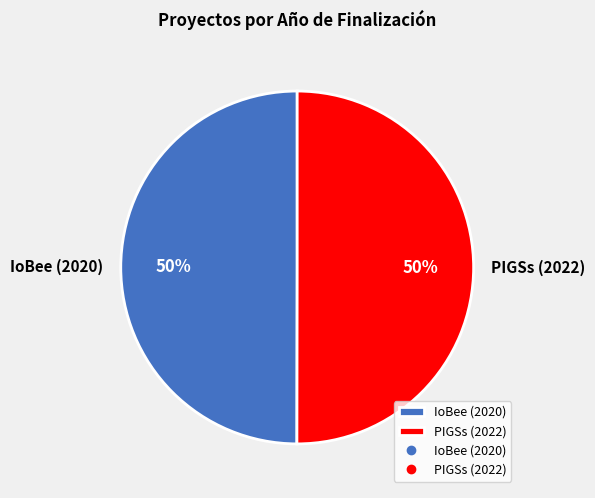

Combined, do PIGSs (2022) and IoBee (2020) account for over 50%?

Yes